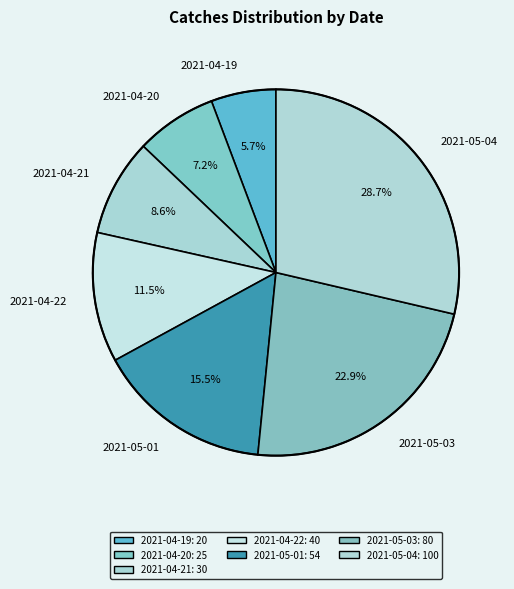

To the nearest percent, what is the difference between the 2021-05-01 and 2021-04-21 slice percentages?

7%